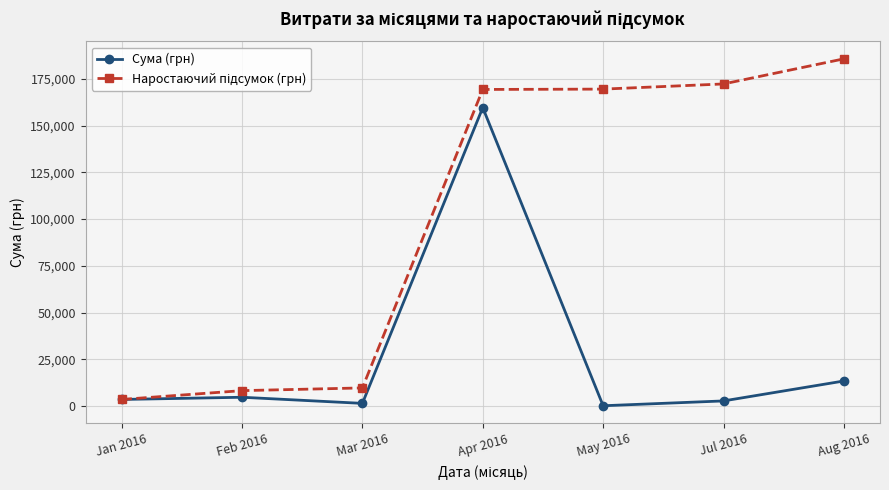

What value does the Сума (грн) series have at Jul 2016?

2760.0